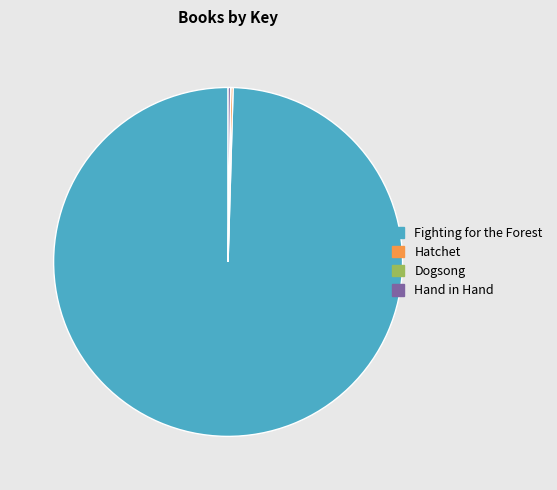

What is the largest slice in the pie chart?

Fighting for the Forest